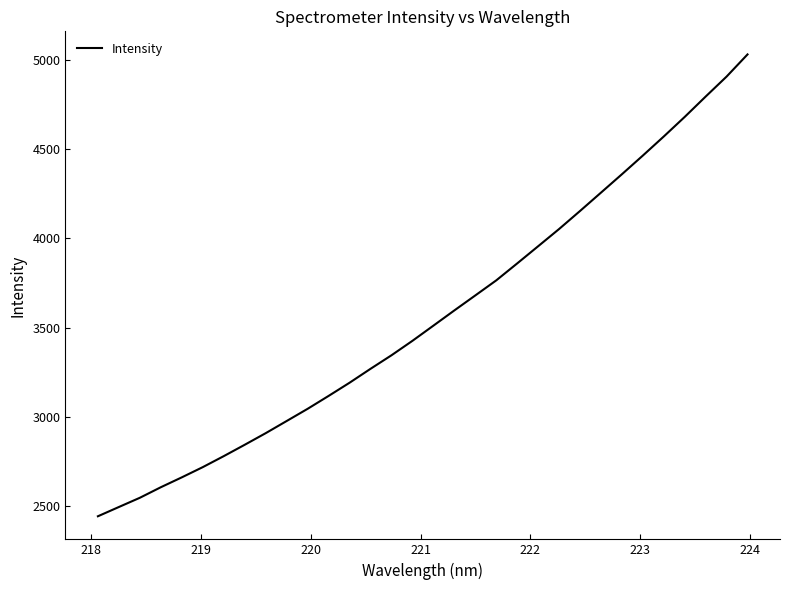

What is the maximum value shown in the chart?

5029.7